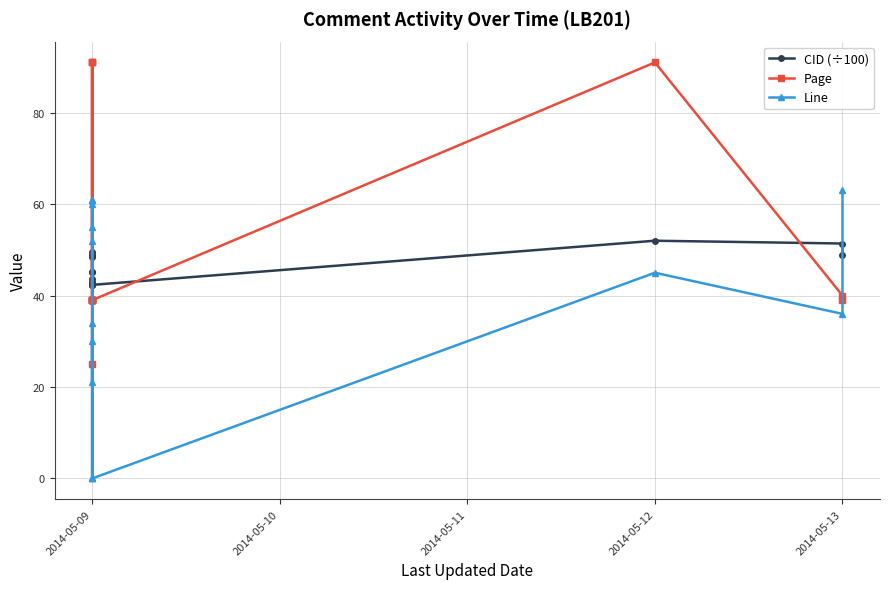

What position from the right is 11?

4